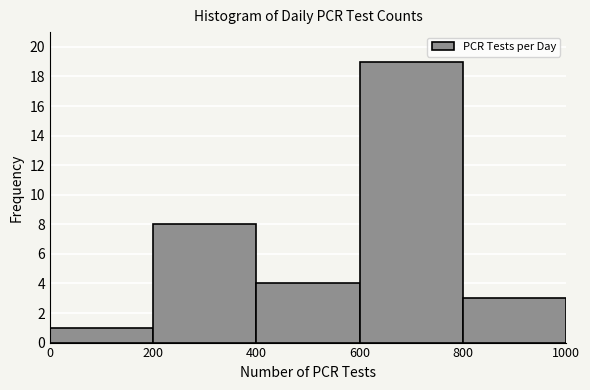

Reading left to right, transcribe this chart: for each bar, give the range it covers on the x-axis and its height. The values are not printed on the chart, so give them approximately, as read against the axis.

0 to 200: 1
200 to 400: 8
400 to 600: 4
600 to 800: 19
800 to 1000: 3